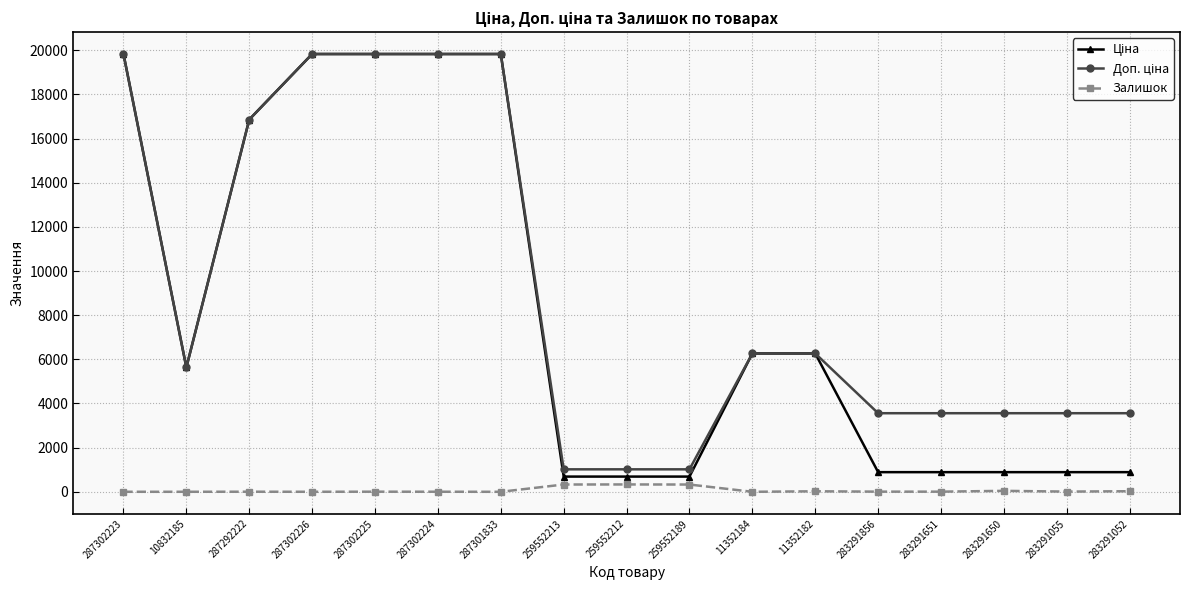

At which label does Залишок first exceed 6?

259552213